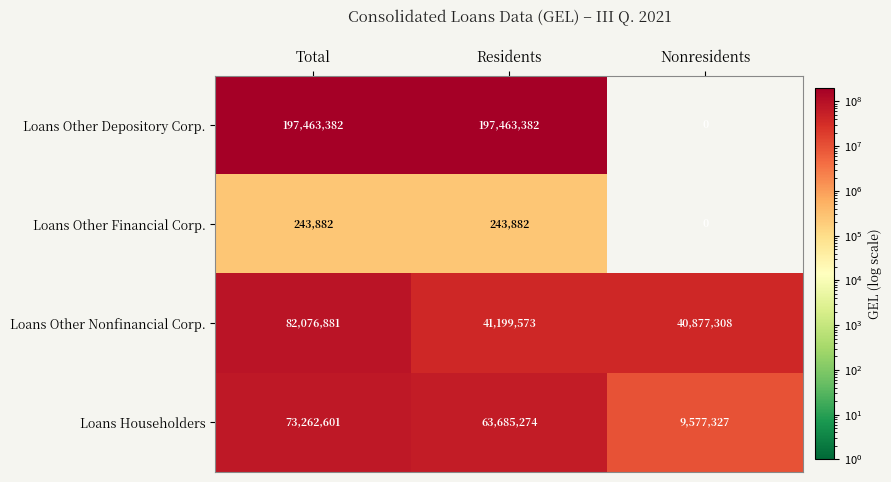

How many values in Loans Other Depository Corp. are above zero?

2